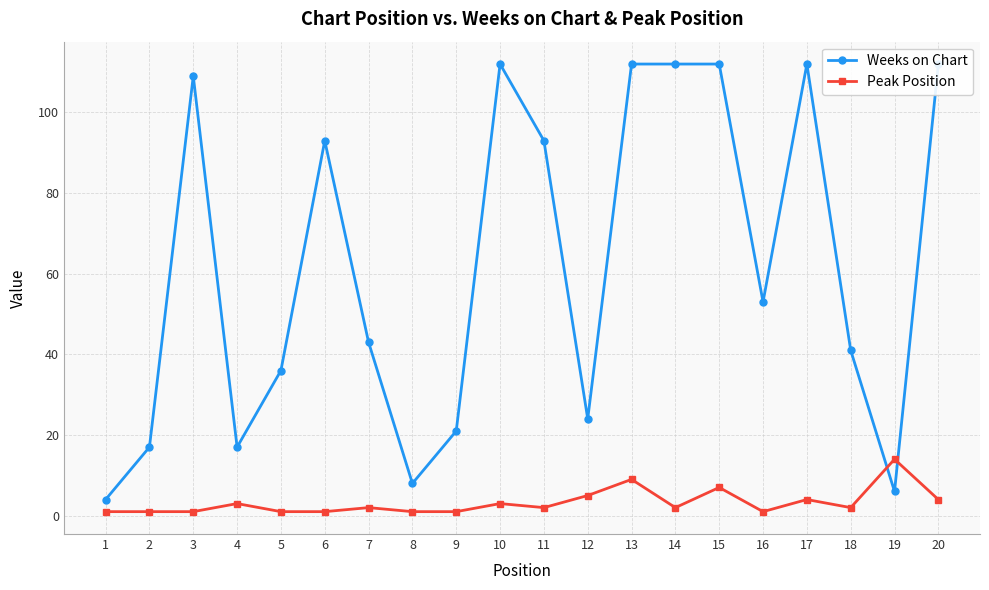

Is this an area chart (filled region under the line)?

No